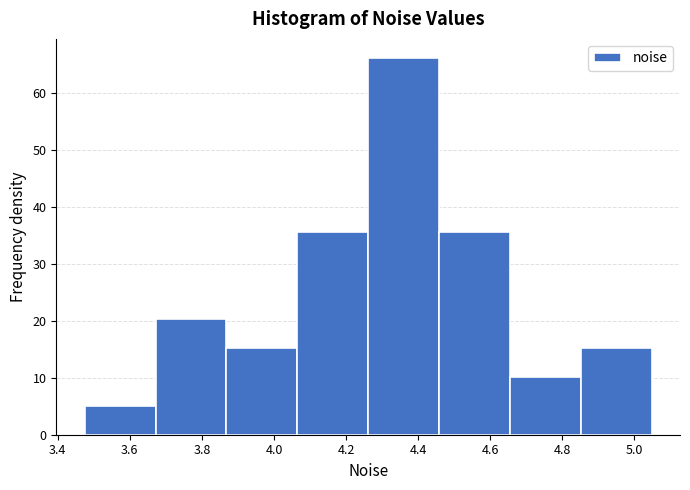

Reading left to right, list every bar in this chart as the range it spans on the x-axis followed by its height. Neither the bar edges nor the heights are printed on the chart, so give them approximately, as read against the axes.

3.48 to 3.68: 5
3.68 to 3.86: 20
3.86 to 4.06: 15
4.06 to 4.26: 36
4.26 to 4.46: 66
4.46 to 4.66: 36
4.66 to 4.86: 10
4.86 to 5.04: 15